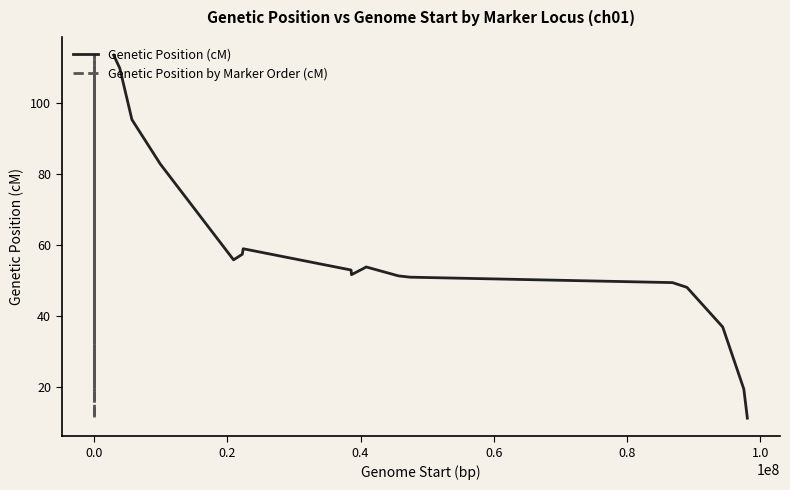

Reading right to left, extract all data points from this chart.

Genetic Position (cM): 11.3	19.5	36.9	48.1	49.4	50.9	51.3	53.8	53.3	51.6	52.9	58.9	57.4	55.8	82.7	95.2	109.8	109.9	113.3
Genetic Position by Marker Order (cM): 82.7	11.3	95.2	113.3	55.8	49.4	48.1	109.8	57.4	36.9	58.9	109.9	53.8	53.3	51.6	52.9	19.5	50.9	51.3